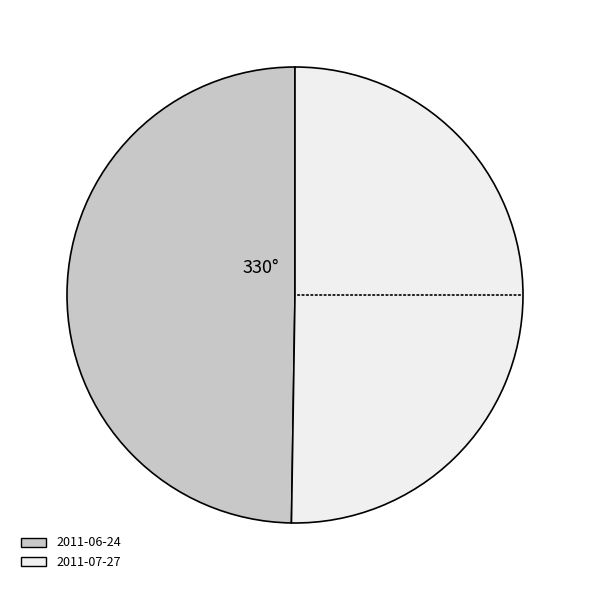

The 2011-07-27 slice represents 50% of the pie. True or false?

True